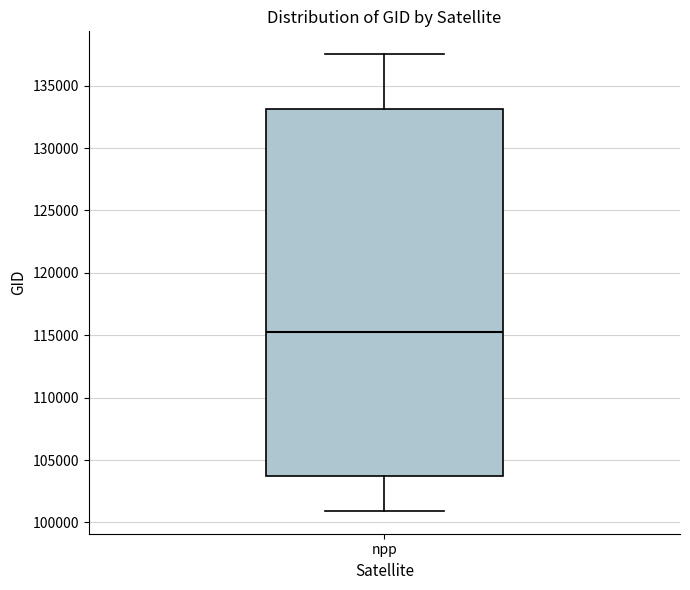

Where does the upper whisker of the box for npp end on the y-axis? The values are not printed on the chart, so give them approximately, as read against the axis.

137500